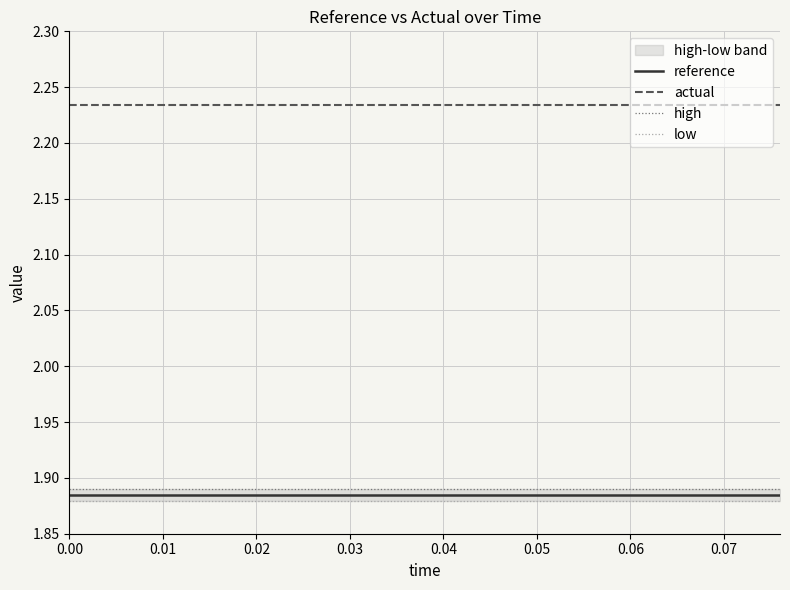

True or false: actual and reference intersect in this chart.

False